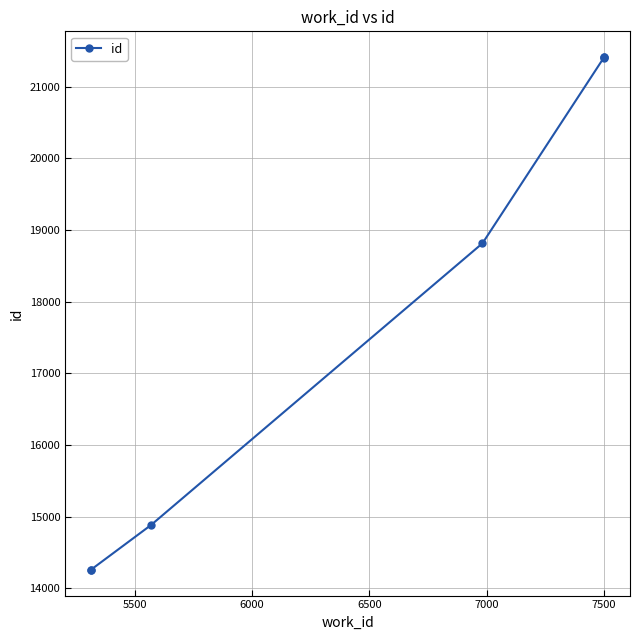

The value at 6000 is 9472. True or false?

False